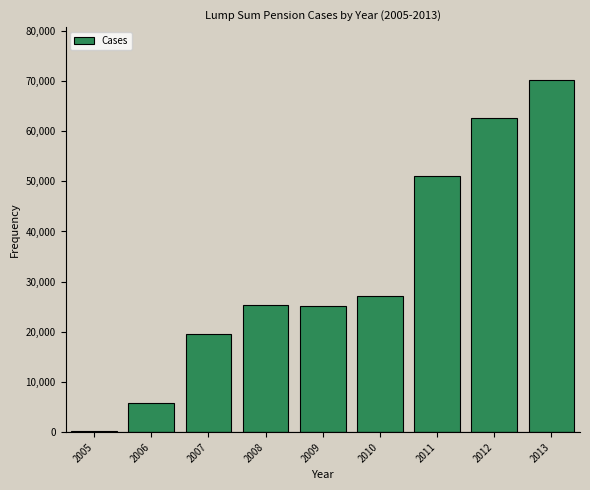

What is the greatest value displayed?

70200